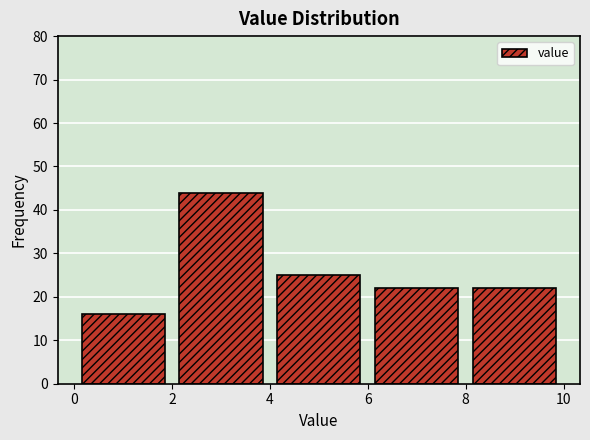

How tall is the bar that spans 4 to 6 on the x-axis? The values are not printed on the chart, so give them approximately, as read against the axis.

25